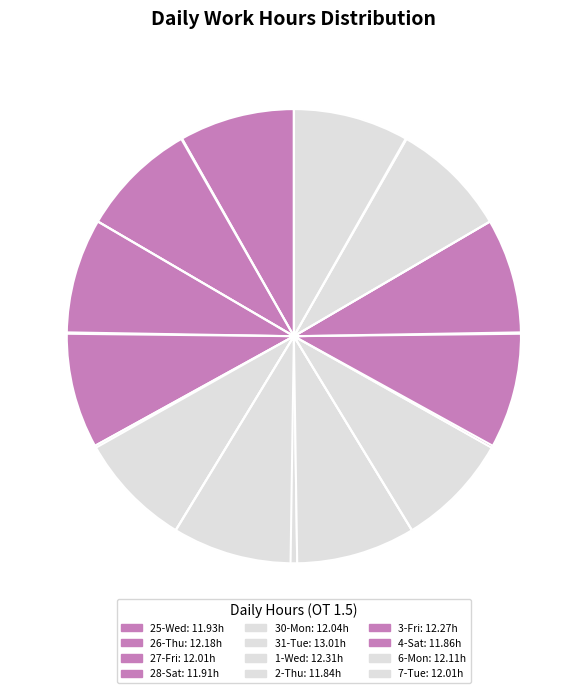

Is it true that 7-Tue is 20% of the pie?

False